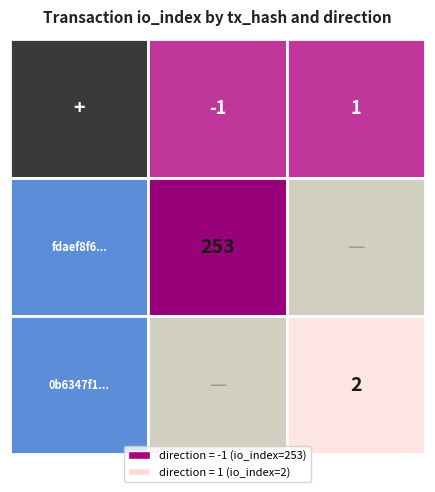

Count the number of data series in this chart.

2